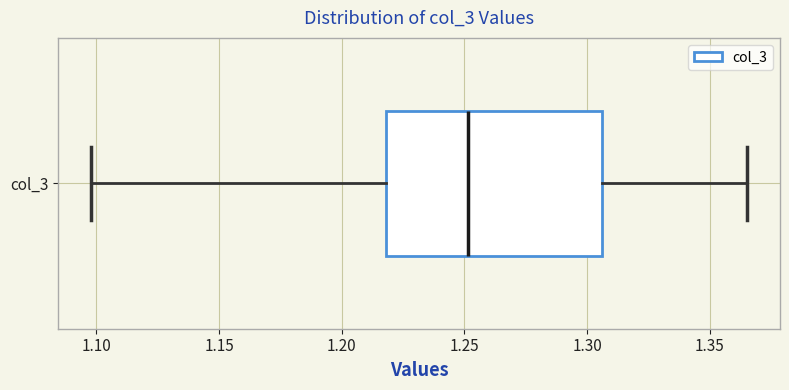

Read this box plot against the x-axis: the position of the median line, the range covered by the box, and the ends of both whiskers. The values are not printed on the chart, so give them approximately, as read against the axis.

median 1.250, box 1.220 to 1.305, whiskers 1.100 to 1.365